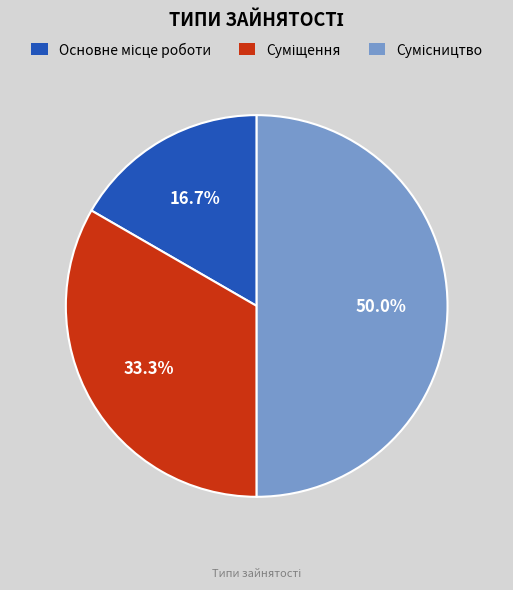

How many segments does this pie chart have?

3